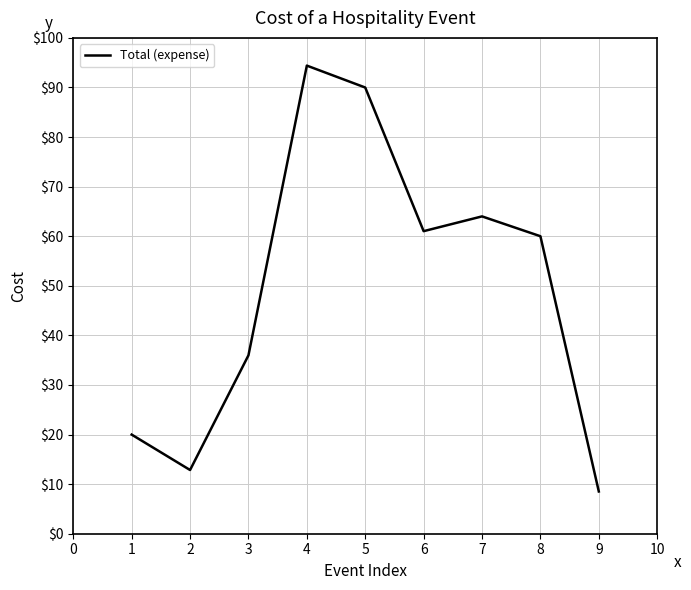

At which category does the data reach its first local valley?

2